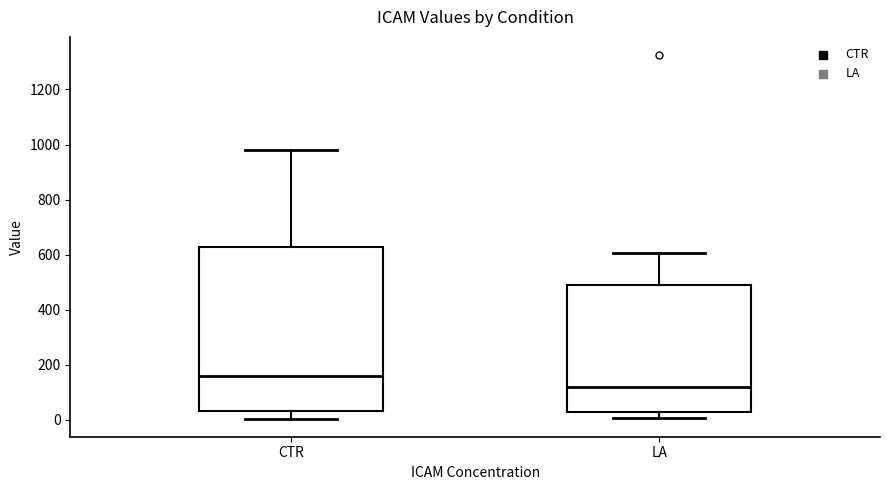

Where does the median line of the box for CTR sit on the y-axis? The values are not printed on the chart, so give them approximately, as read against the axis.

160